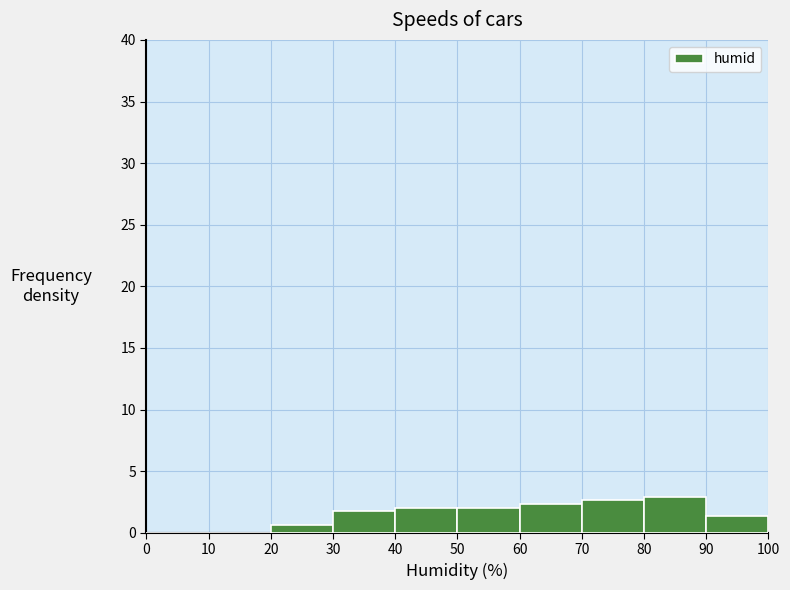

Reading left to right, list every bar in this chart as the range it spans on the x-axis followed by its height. The values are not printed on the chart, so give them approximately, as read against the axis.

0 to 10: 0
10 to 20: 0
20 to 30: 0.5
30 to 40: 2.0
40 to 50: 2.0
50 to 60: 2.0
60 to 70: 2.5
70 to 80: 2.5
80 to 90: 3.0
90 to 100: 1.5